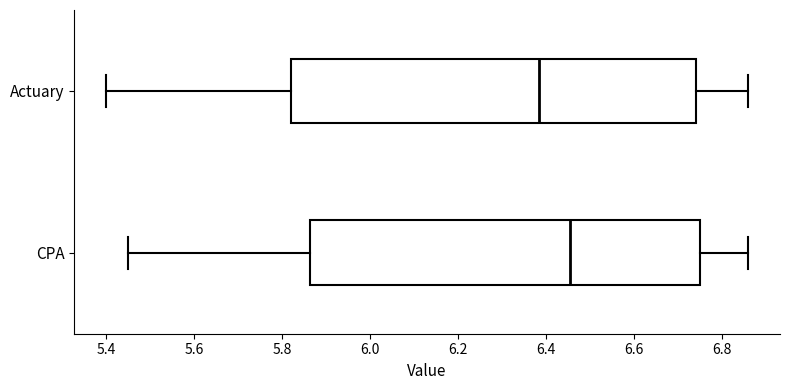

Where is the right edge of the box for CPA on the x-axis? The values are not printed on the chart, so give them approximately, as read against the axis.

6.76